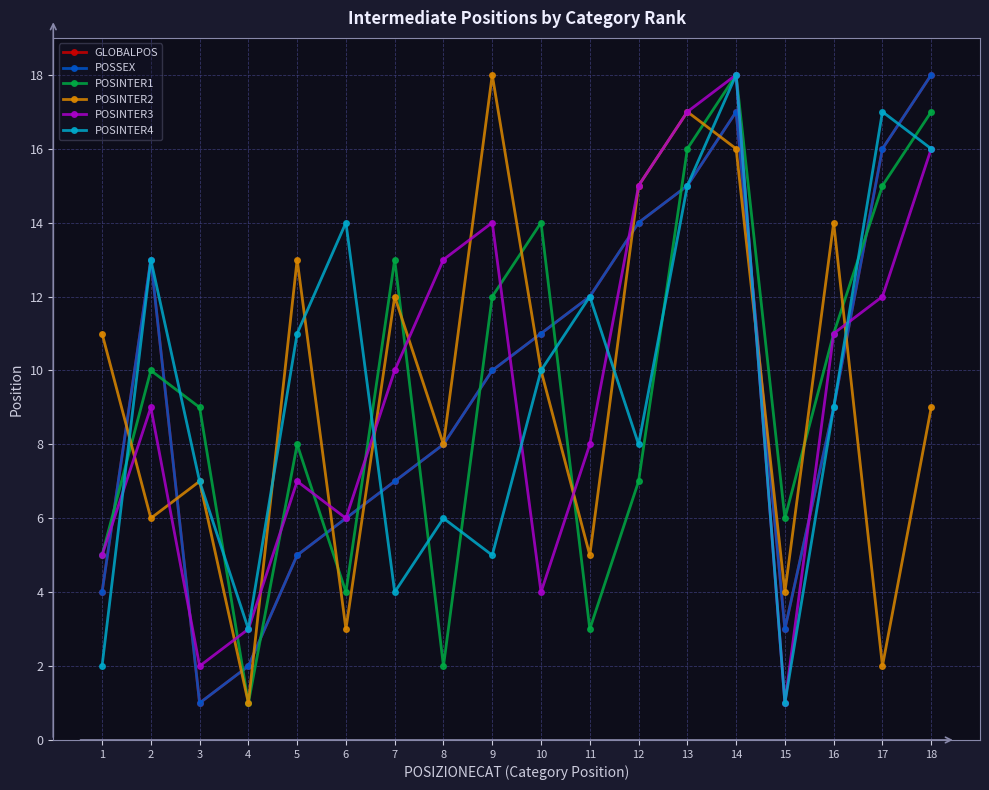

Is this an area chart (filled region under the line)?

No